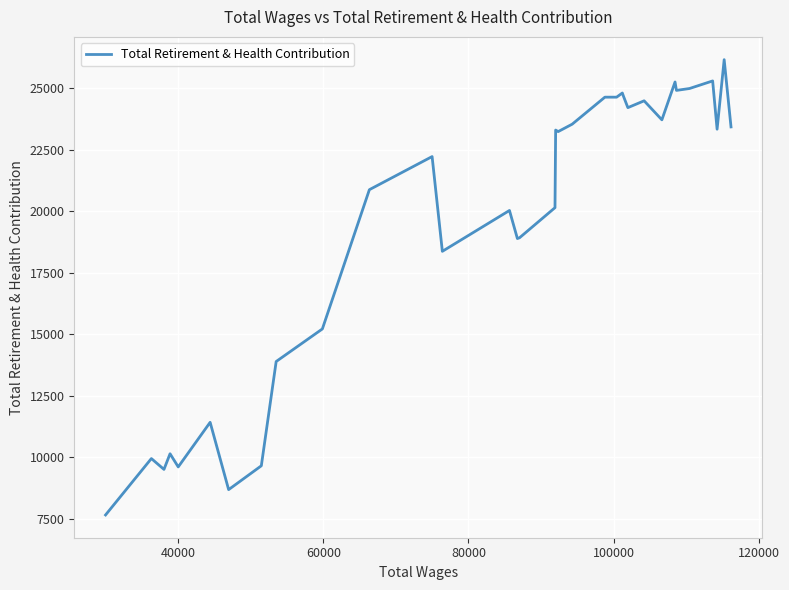

What is the greatest value displayed?

26159